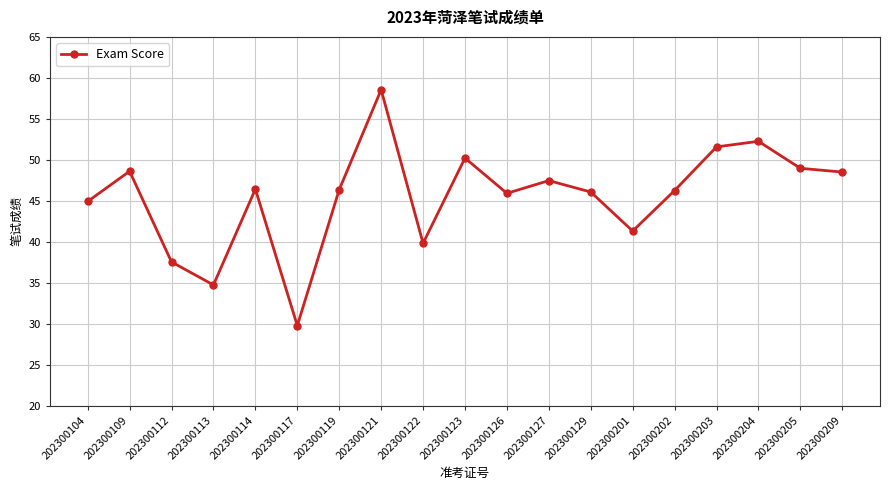

True or false: the data shows 80.6 at 202300114.

False